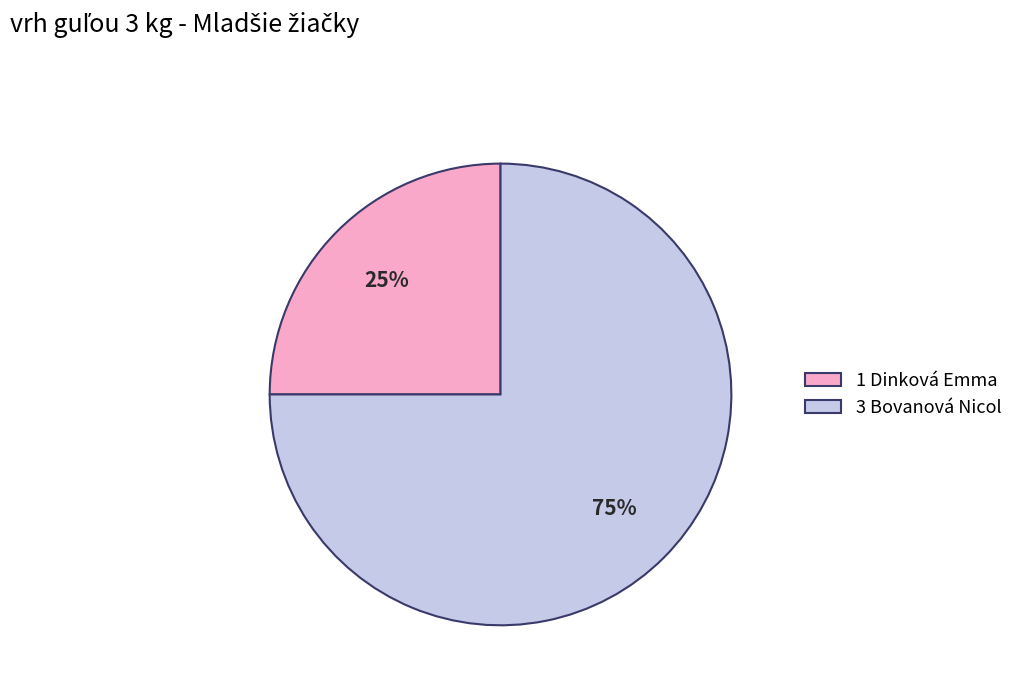

What is the ratio of the value at 3 Bovanová Nicol to the value at 1 Dinková Emma?

3.0